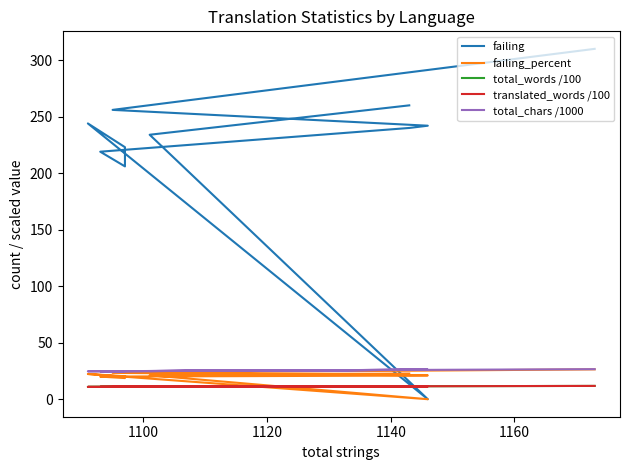

At 1120, list the series in order from smallest to largest.

total_words /100, translated_words /100, failing_percent, total_chars /1000, failing